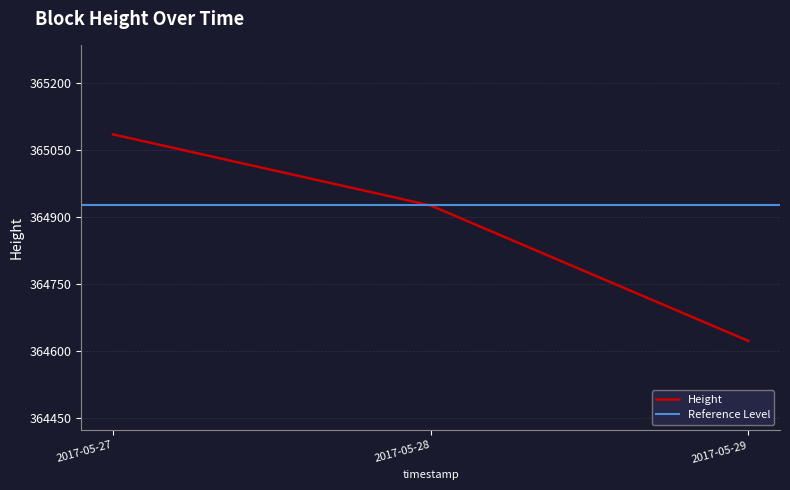

At which label does Height reach its peak?

2017-05-27